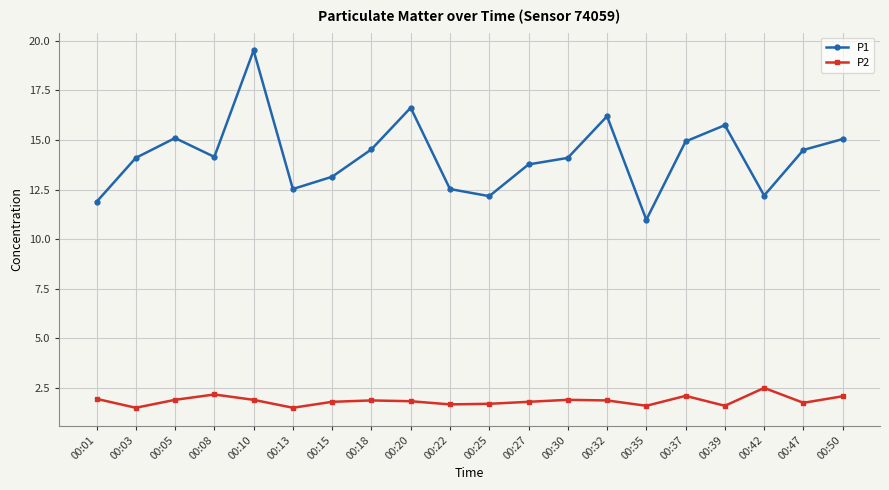

At which category does P2 reach its first local valley?

00:03